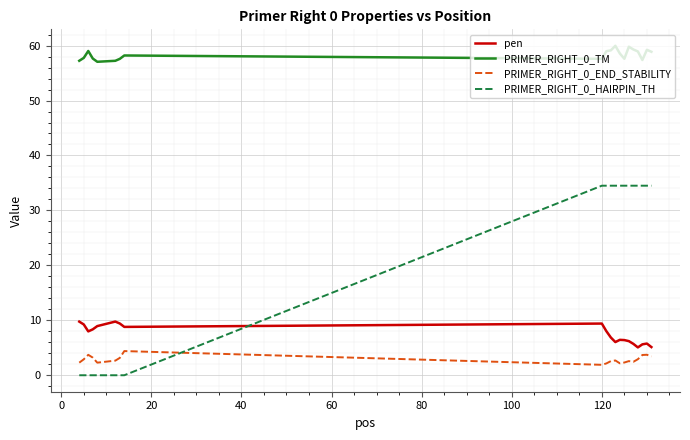

Rank the series by their maximum value, from lowest to highest.

PRIMER_RIGHT_0_END_STABILITY, pen, PRIMER_RIGHT_0_HAIRPIN_TH, PRIMER_RIGHT_0_TM